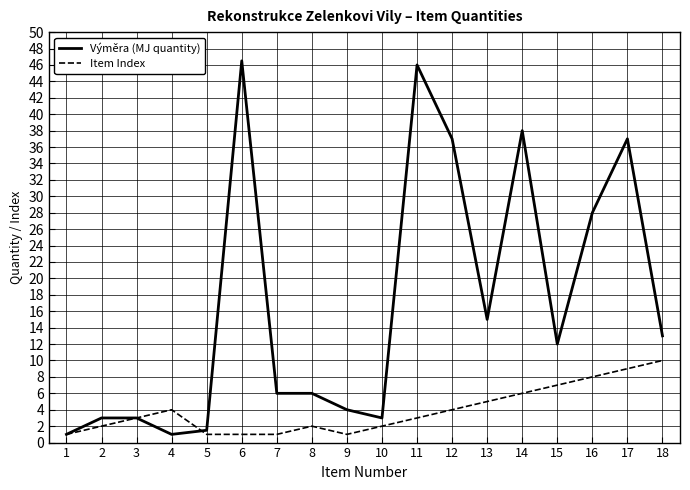

List the series in order of their peak value, highest first.

Výměra (MJ quantity), Item Index